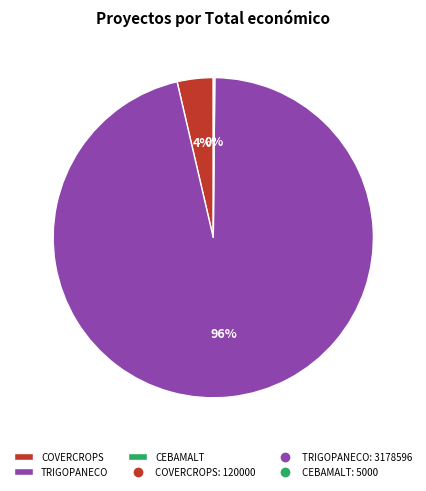

To the nearest percent, what is the difference between the largest and smallest slice percentages?

96%